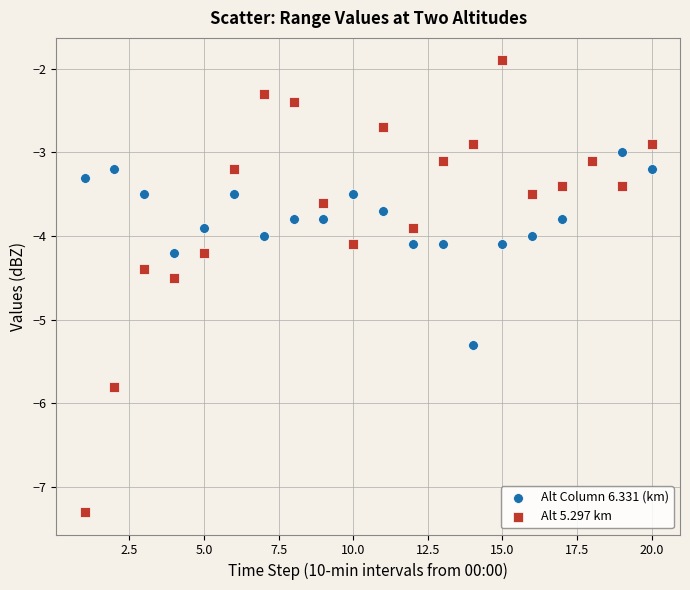

What are all the series names shown in the legend?

Alt Column 6.331 (km), Alt 5.297 km